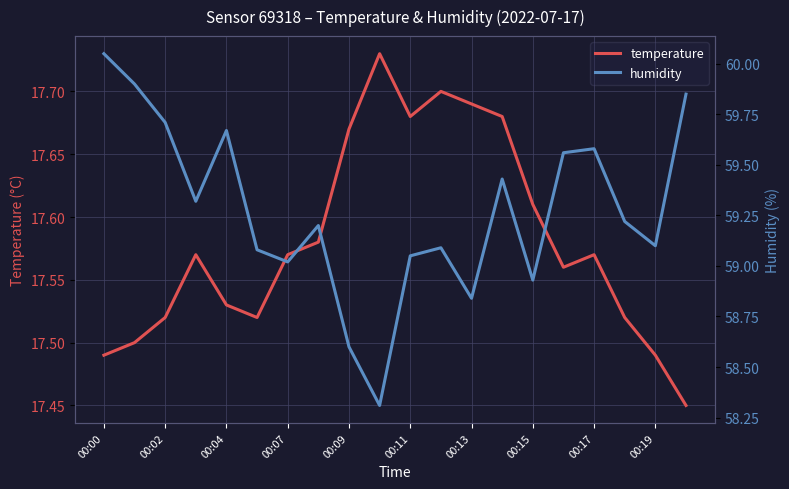

What is the average value of the temperature series?

17.6